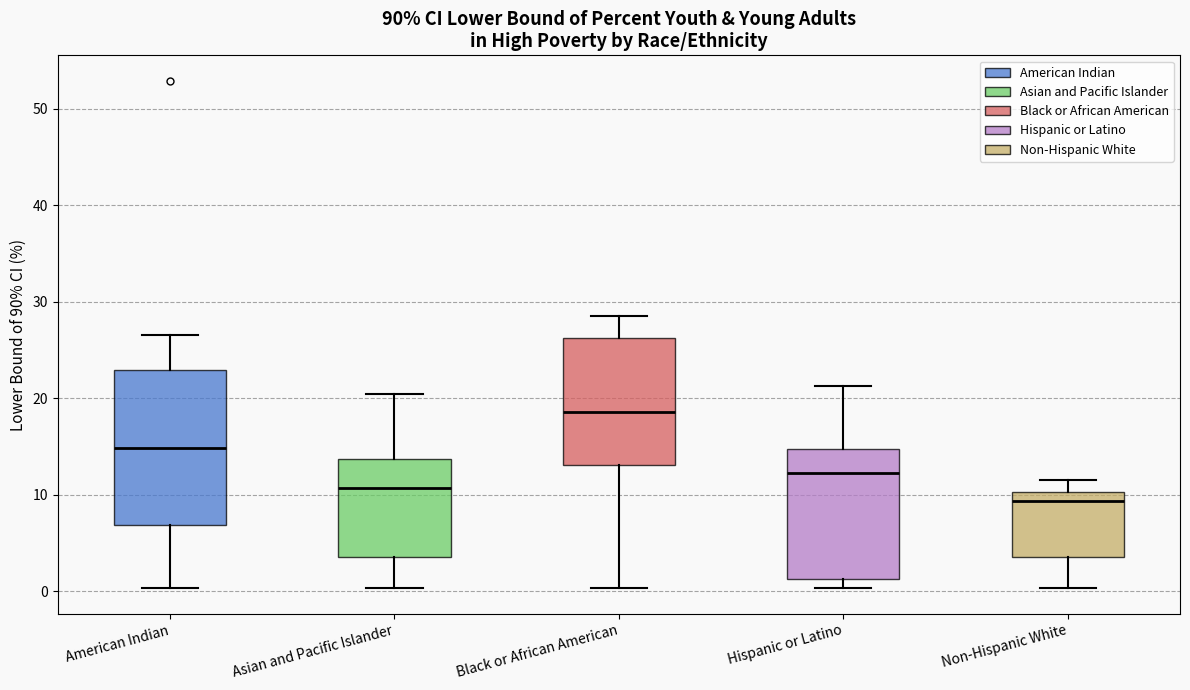

Which box is the tallest, from its lower edge to its upper edge?

American Indian